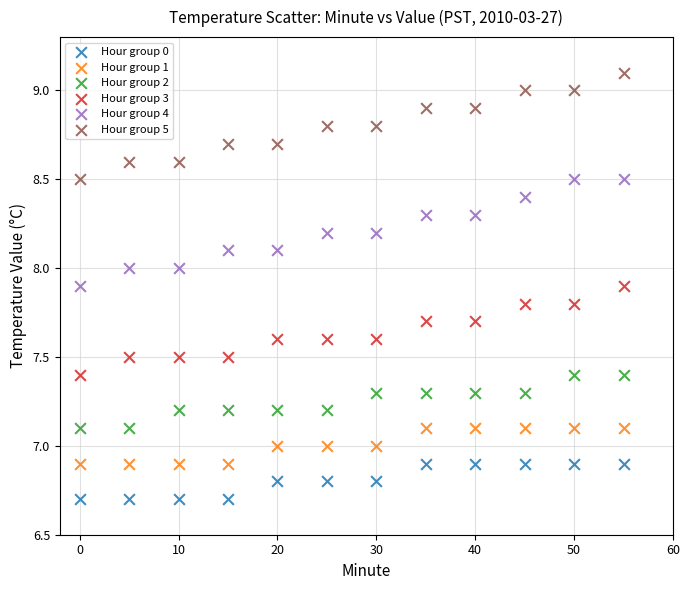

What is the X range (max minus min) for the scatter plot?

55.0